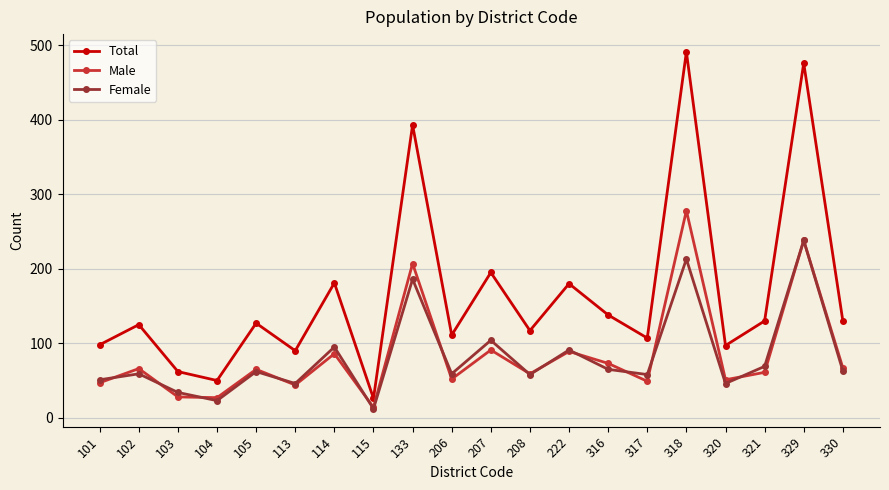

Is this an area chart (filled region under the line)?

No